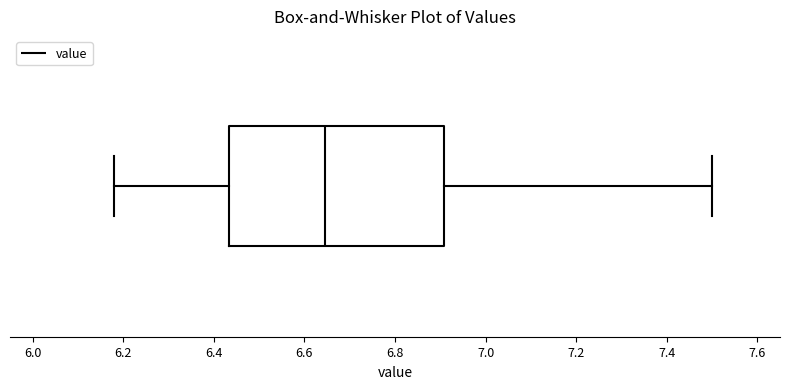

Read this box plot against the x-axis: the position of the median line, the range covered by the box, and the ends of both whiskers. The values are not printed on the chart, so give them approximately, as read against the axis.

median 6.64, box 6.44 to 6.90, whiskers 6.18 to 7.50